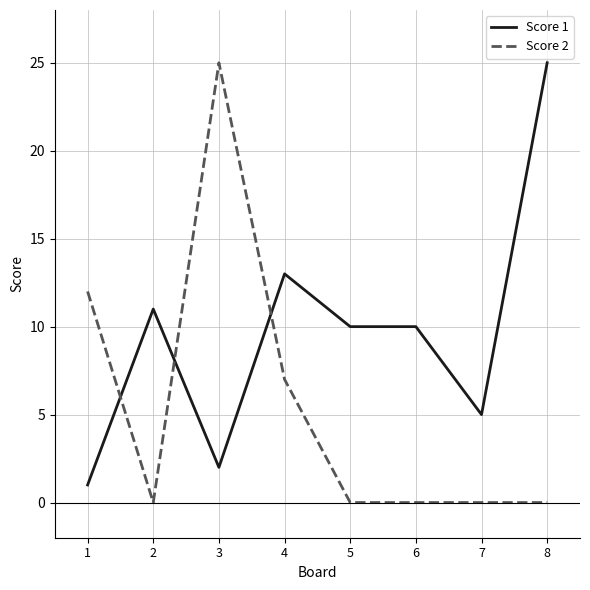

What is the spread (max minus min) of values at 3?

23